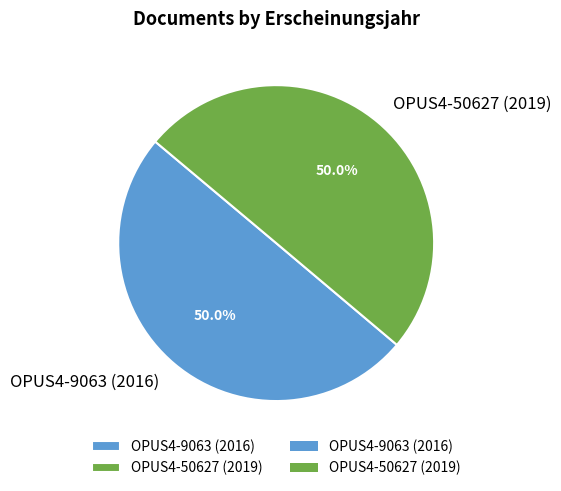

What percentage is the OPUS4-9063 (2016) slice, to the nearest percent?

50%